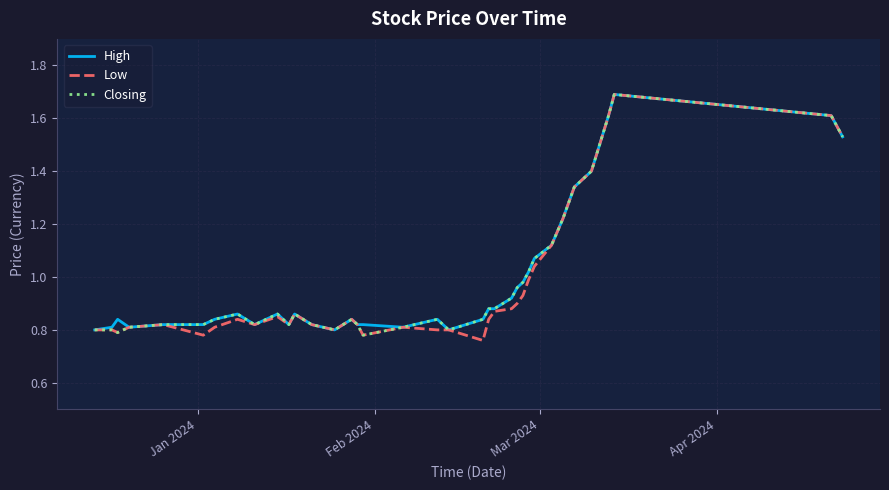

What is the greatest value displayed?

1.7